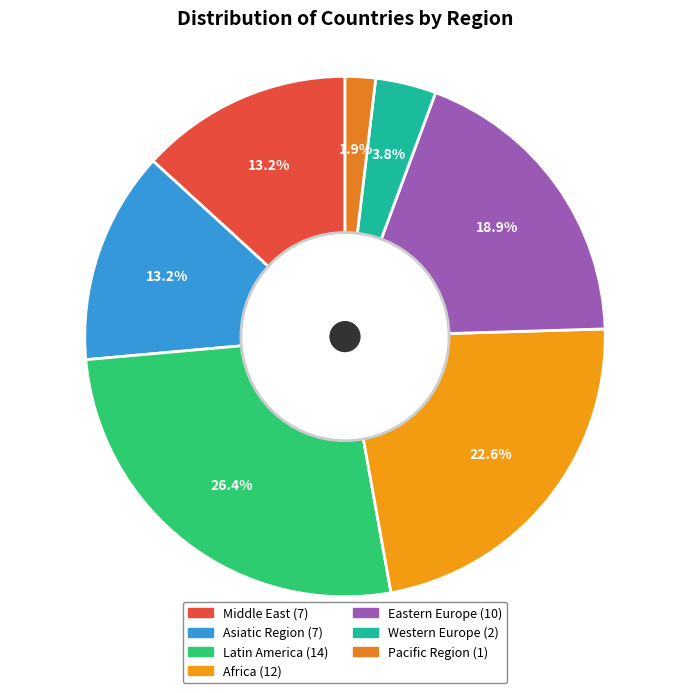

Between Western Europe and Africa, which is larger?

Africa